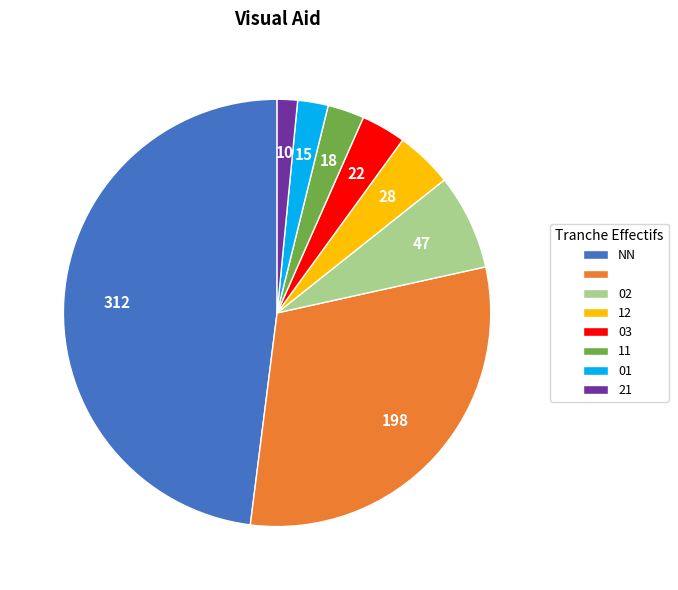

Is there any slice that represents more than half of the pie?

No